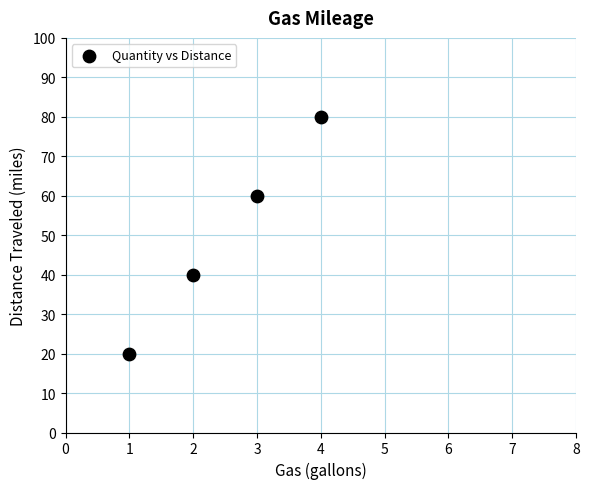

What is the average Y value?

50